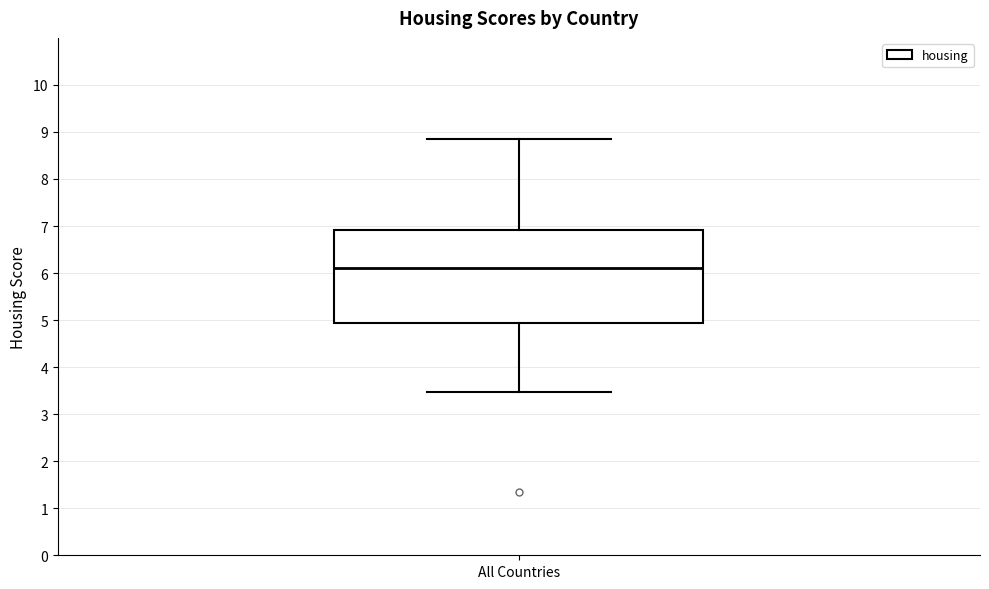

Transcribe this box plot: give where the median line is, the range the box spans, and where the two whiskers end, as read against the y-axis. The values are not printed on the chart, so give them approximately, as read against the axis.

median 6.1, box 4.9 to 6.9, whiskers 3.5 to 8.8